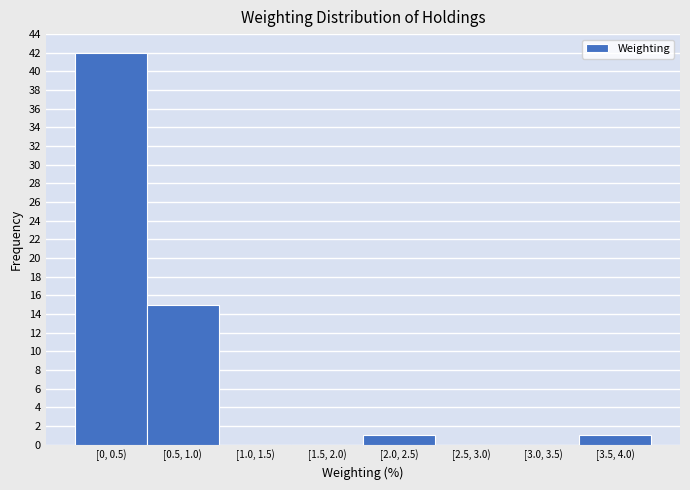

Reading left to right, what are all the values shown in this chart?

[0, 0.5)=42	[0.5, 1.0)=15	[1.0, 1.5)=0	[1.5, 2.0)=0	[2.0, 2.5)=1	[2.5, 3.0)=0	[3.0, 3.5)=0	[3.5, 4.0)=1